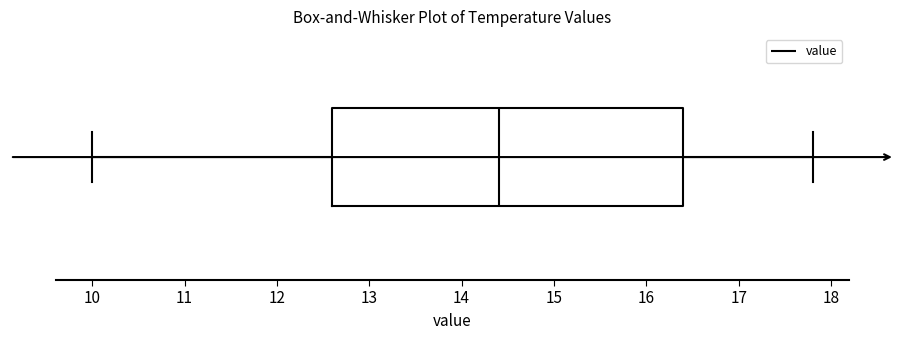

Read this box plot against the x-axis: the position of the median line, the range covered by the box, and the ends of both whiskers. The values are not printed on the chart, so give them approximately, as read against the axis.

median 14.4, box 12.6 to 16.4, whiskers 10.0 to 17.8